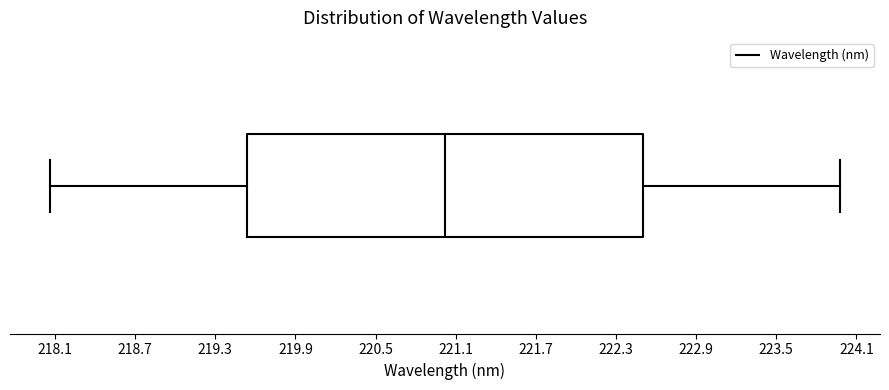

Transcribe this box plot: give where the median line is, the range the box spans, and where the two whiskers end, as read against the x-axis. The values are not printed on the chart, so give them approximately, as read against the axis.

median 221.0, box 219.5 to 222.5, whiskers 218.1 to 224.0